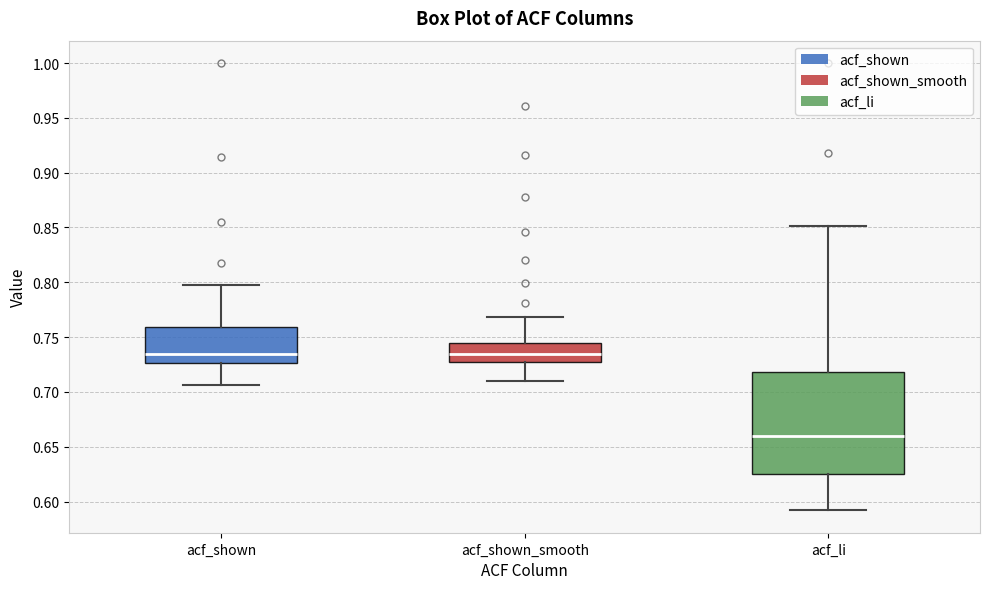

Reading left to right, read every box against the y-axis: the position of its median line, the range the box covers, and the ends of its whiskers. The values are not printed on the chart, so give them approximately, as read against the axis.

acf_shown: median 0.735, box 0.725 to 0.760, whiskers 0.705 to 0.800
acf_shown_smooth: median 0.735, box 0.730 to 0.745, whiskers 0.710 to 0.770
acf_li: median 0.660, box 0.625 to 0.720, whiskers 0.590 to 0.850